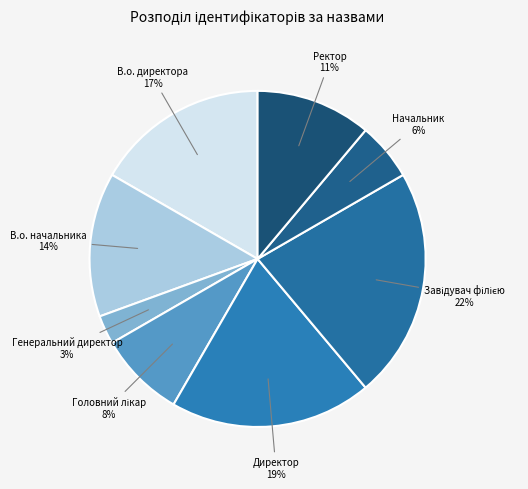

To the nearest percent, what is the average slice percentage?

12%